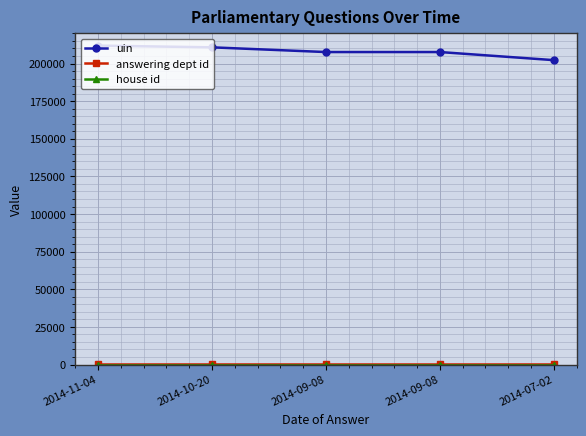

Count the number of data series in this chart.

3